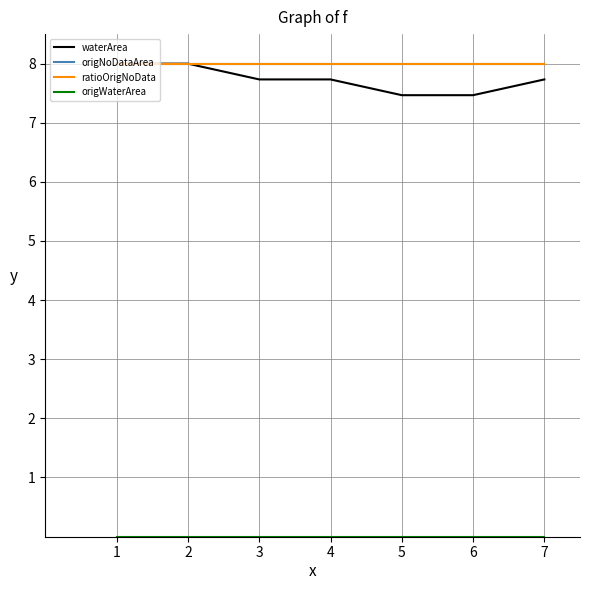

Reading left to right, transcribe all the data shown in this chart.

waterArea: 1=8.0	2=8.0	3=7.7	4=7.7	5=7.5	6=7.5	7=7.7
origNoDataArea: 1=8.0	2=8.0	3=8.0	4=8.0	5=8.0	6=8.0	7=8.0
ratioOrigNoData: 1=8.0	2=8.0	3=8.0	4=8.0	5=8.0	6=8.0	7=8.0
origWaterArea: 1=0.0	2=0.0	3=0.0	4=0.0	5=0.0	6=0.0	7=0.0